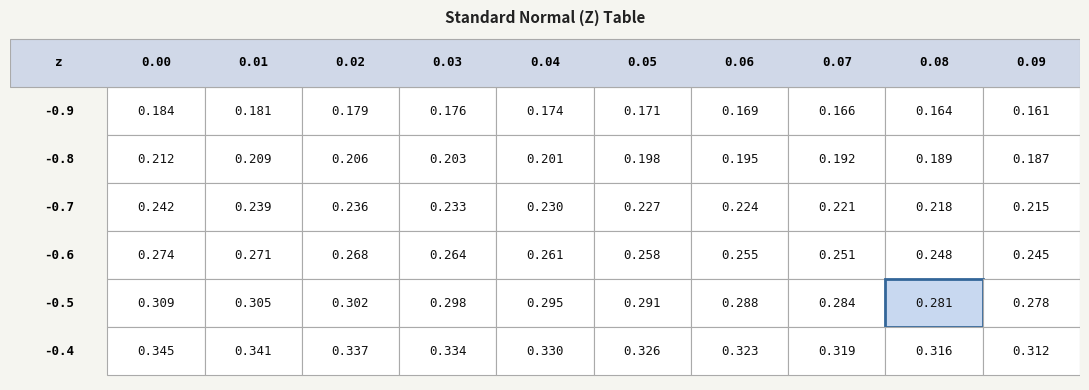

Reading left to right, what are all the values shown in this chart?

-0.9: 0.2	0.2	0.2	0.2	0.2	0.2	0.2	0.2	0.2	0.2
-0.8: 0.2	0.2	0.2	0.2	0.2	0.2	0.2	0.2	0.2	0.2
-0.7: 0.2	0.2	0.2	0.2	0.2	0.2	0.2	0.2	0.2	0.2
-0.6: 0.3	0.3	0.3	0.3	0.3	0.3	0.3	0.3	0.2	0.2
-0.5: 0.3	0.3	0.3	0.3	0.3	0.3	0.3	0.3	0.3	0.3
-0.4: 0.3	0.3	0.3	0.3	0.3	0.3	0.3	0.3	0.3	0.3